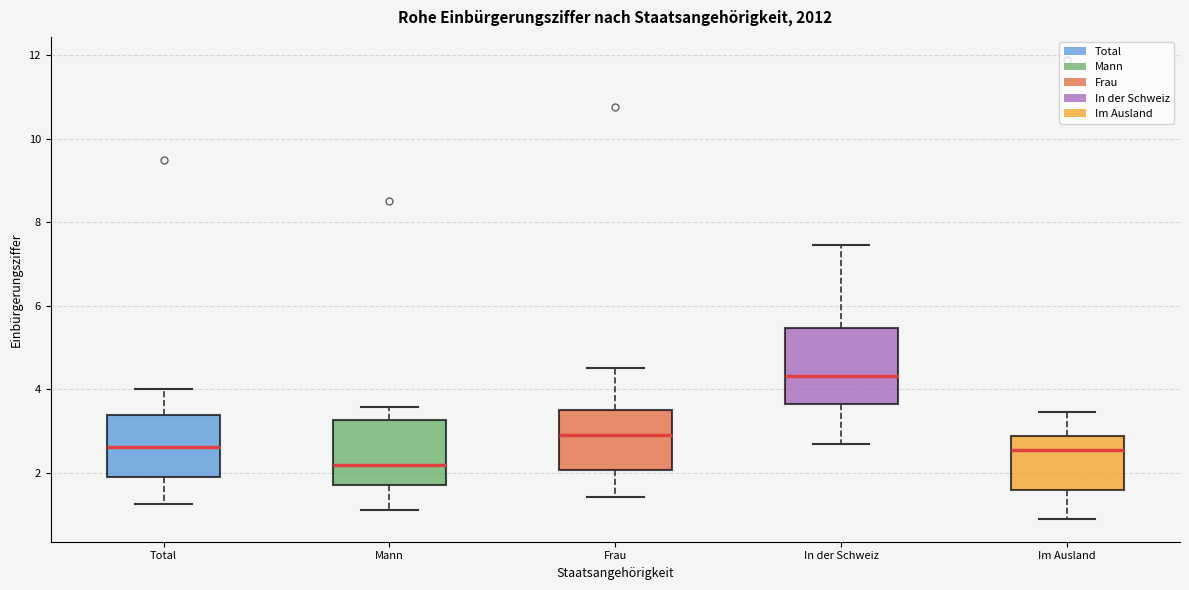

Which box has the highest median line?

In der Schweiz